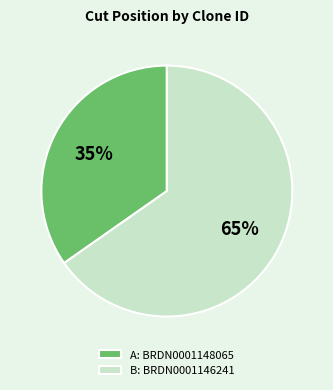

Is the sum of B: BRDN0001146241 and A: BRDN0001148065 greater than half?

Yes